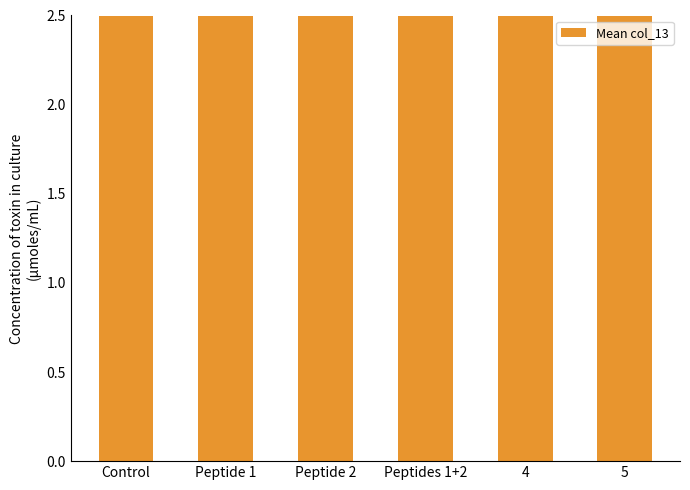

Does the chart contain any negative values?

No